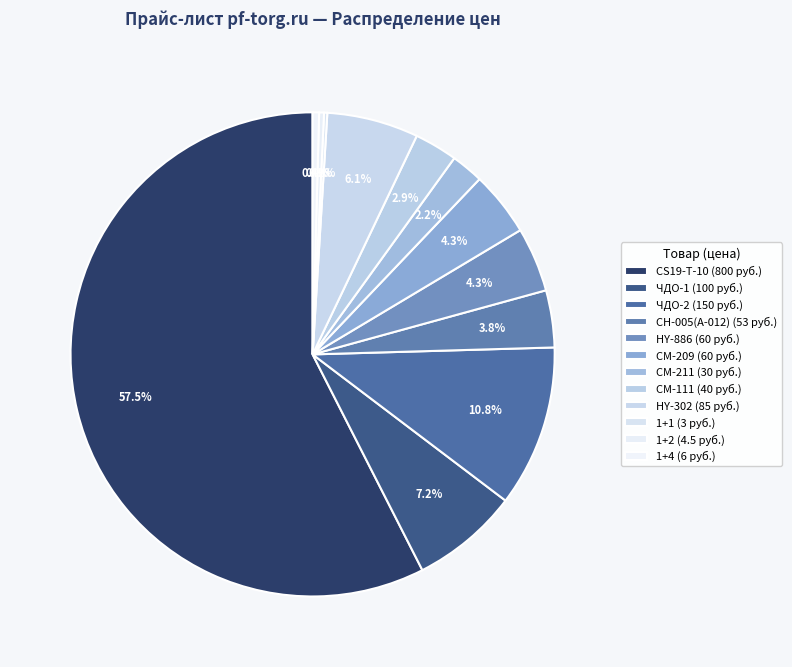

To the nearest percent, what is the difference between the HY-886 and CM-211 slice percentages?

2%